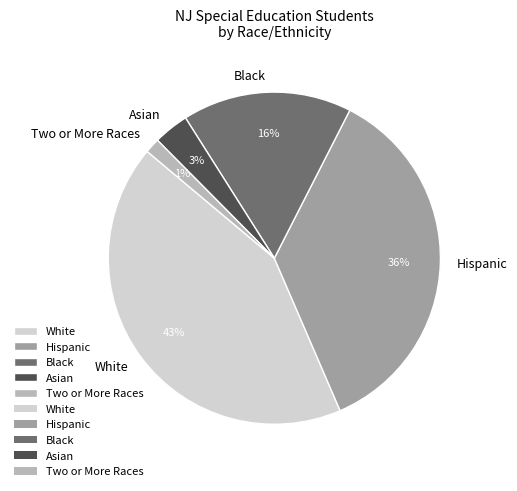

To the nearest percent, what is the average slice percentage?

20%